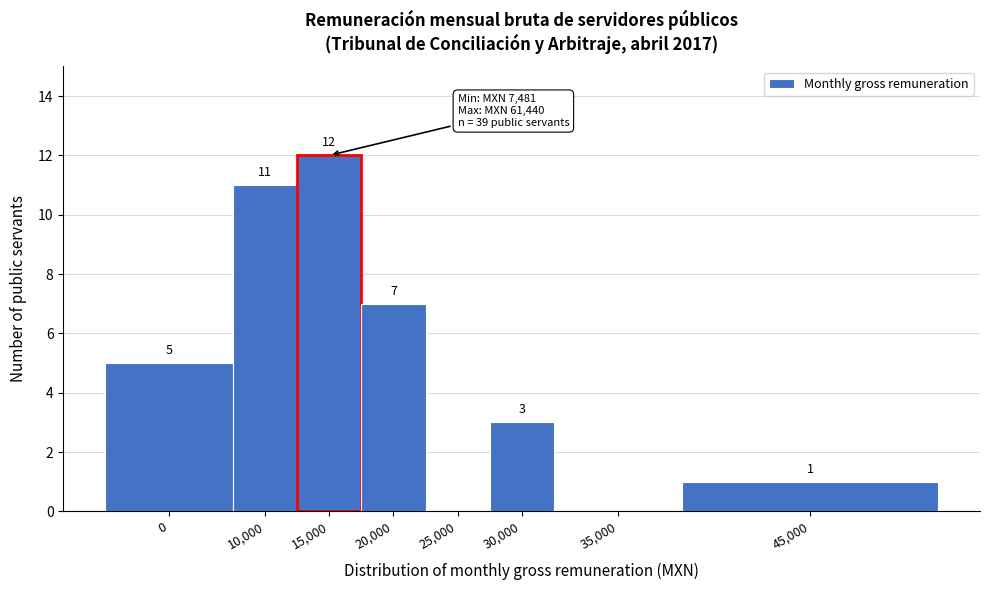

Reading right to left, what are all the values shown in this chart?

45,000=1	35,000=0	30,000=3	25,000=0	20,000=7	15,000=12	10,000=11	0=5